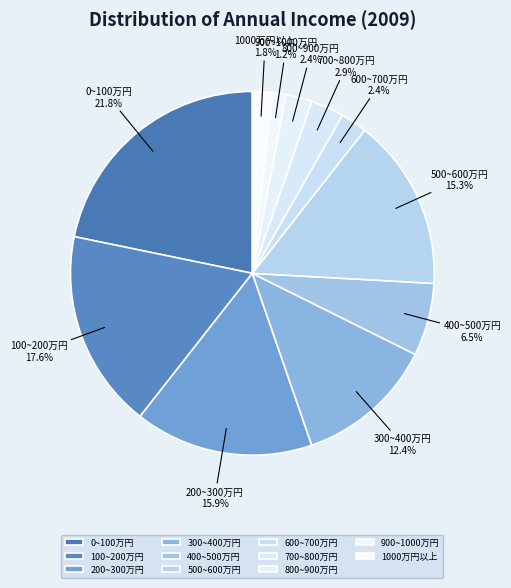

Is there a majority slice in this chart?

No